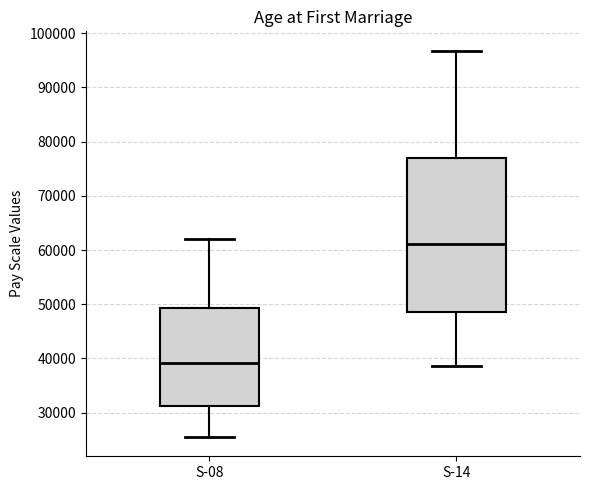

Which box is the tallest, from its lower edge to its upper edge?

S-14